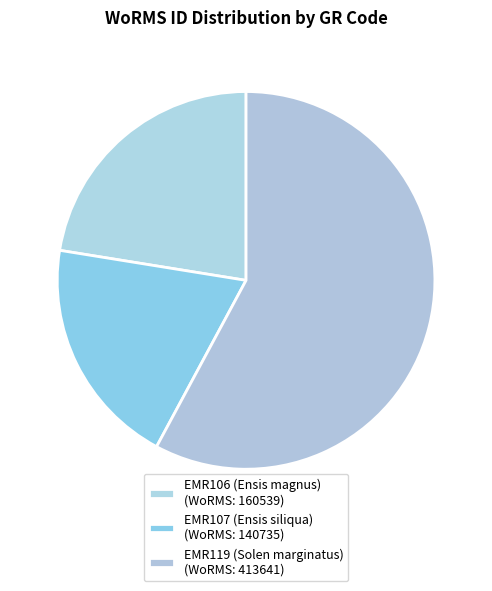

How many slices are in this pie chart?

3